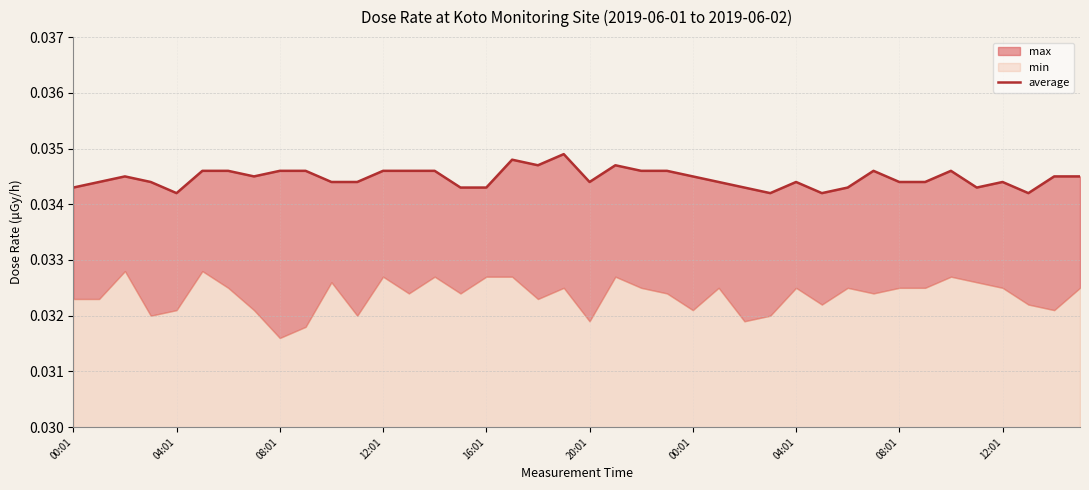

True or false: the data shows 0.0 at 18.

False